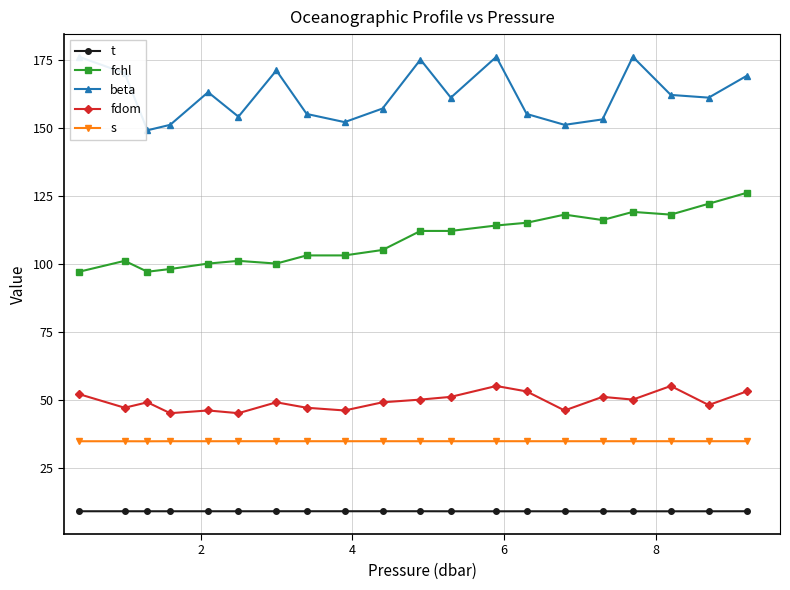

Rank the series by their maximum value, from highest to lowest.

beta, fchl, fdom, s, t